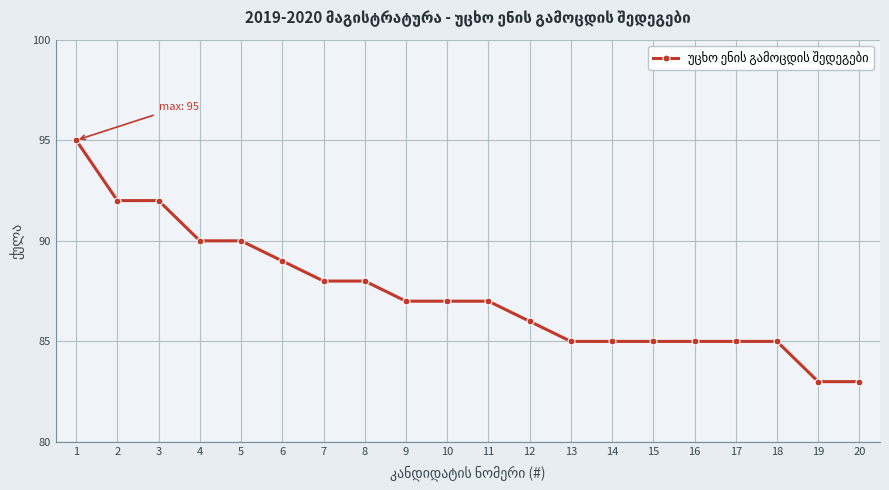

Reading left to right, what are all the values shown in this chart?

1=95	2=92	3=92	4=90	5=90	6=89	7=88	8=88	9=87	10=87	11=87	12=86	13=85	14=85	15=85	16=85	17=85	18=85	19=83	20=83